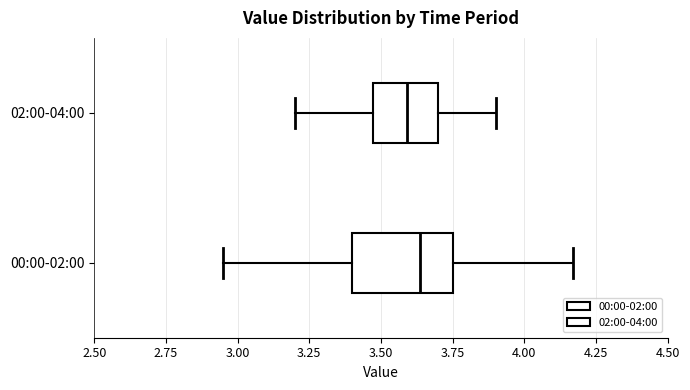

Comparing the boxes themselves (not the whiskers), which one is the widest?

00:00-02:00